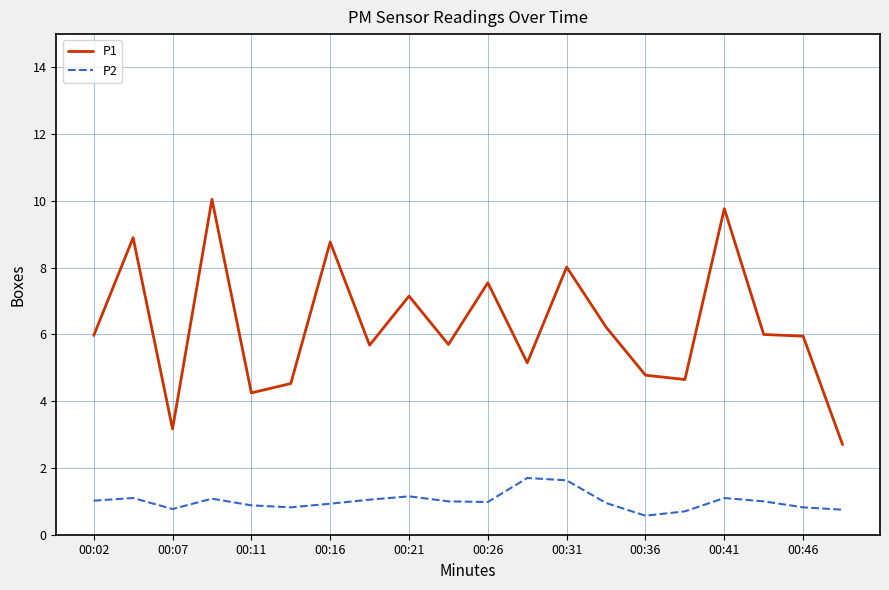

Rank the series by their average value, from highest to lowest.

P1, P2